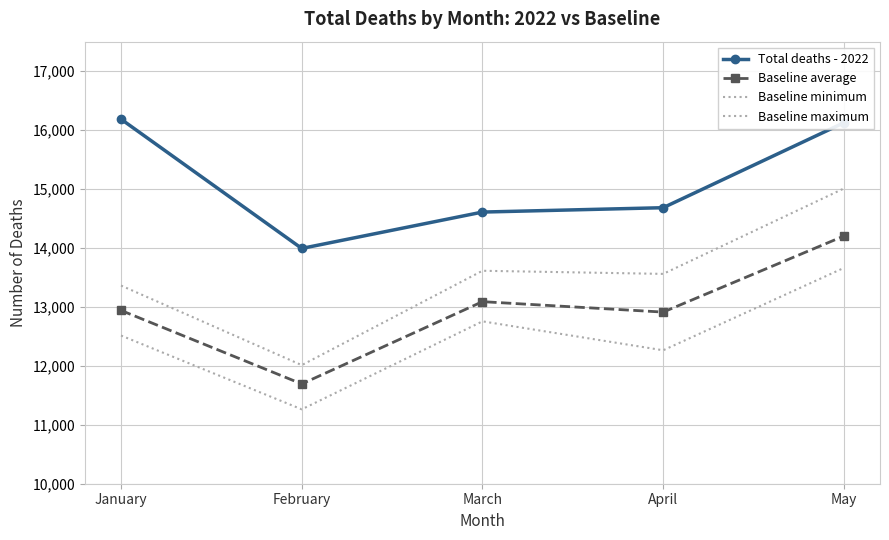

At how many categories does at least one series exceed 16124?

1